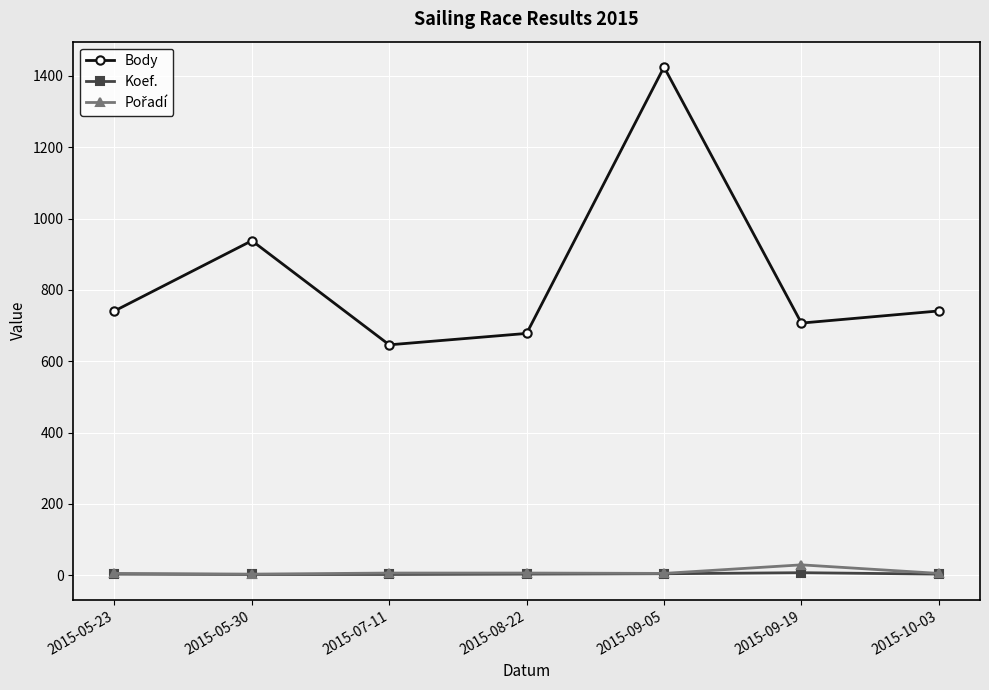

What is the average value of the Koef. series?

3